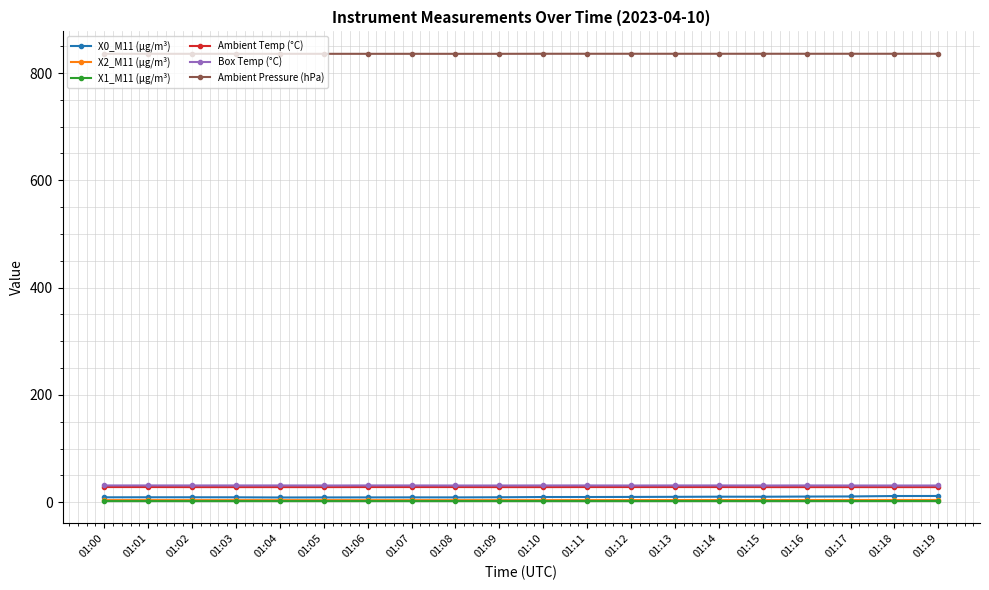

What is the greatest value displayed?

835.9